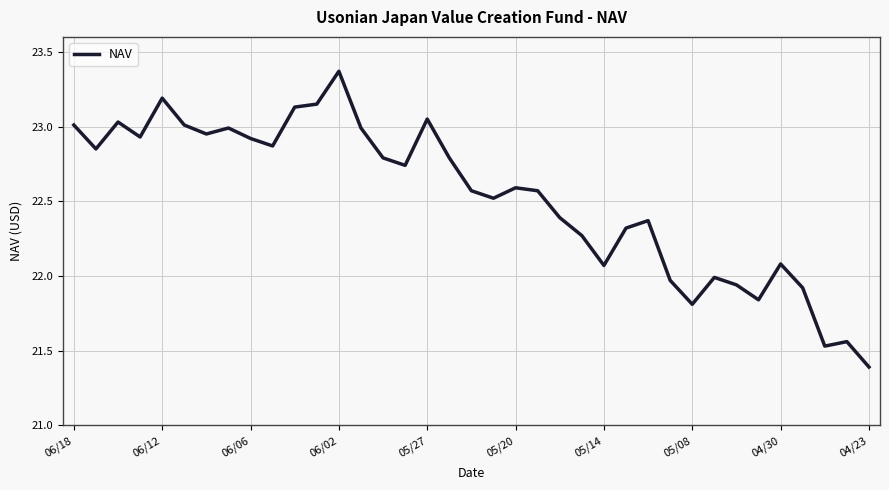

How many lines are shown in the chart?

1